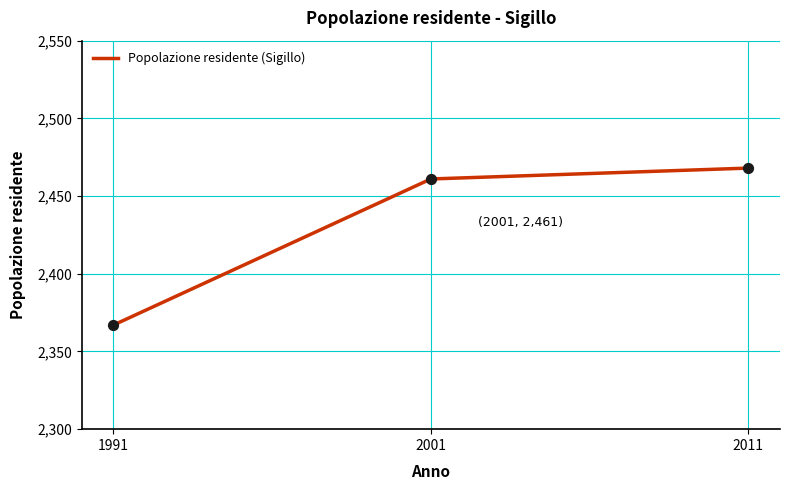

Which has a higher value, 2011 or 2001?

2011